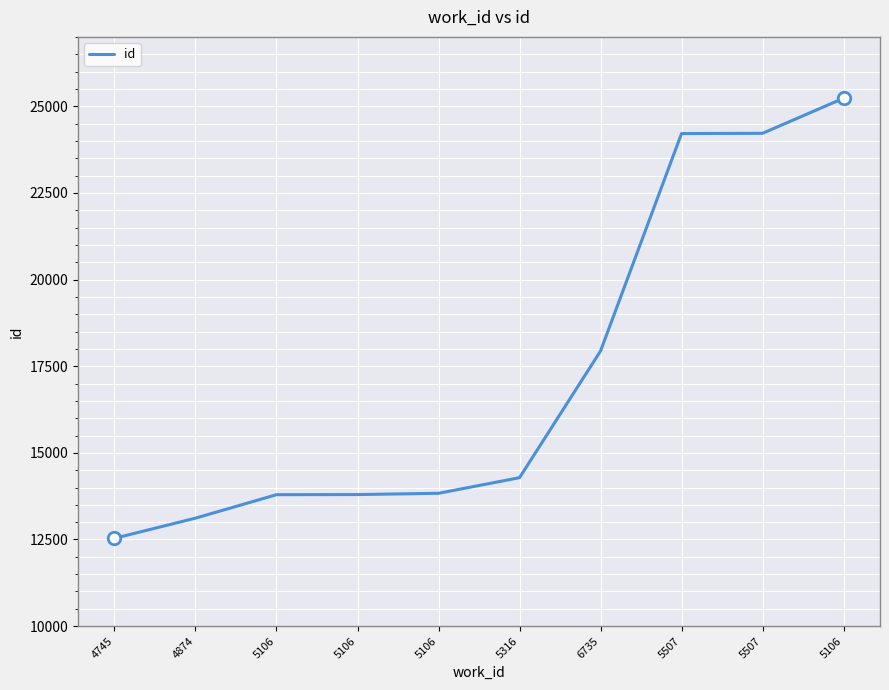

How many lines are shown in the chart?

1